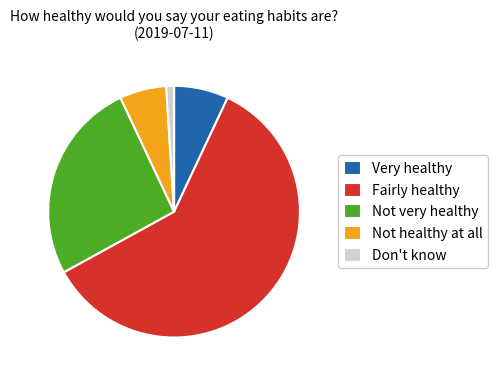

Is the sum of Very healthy and Not very healthy greater than half?

No